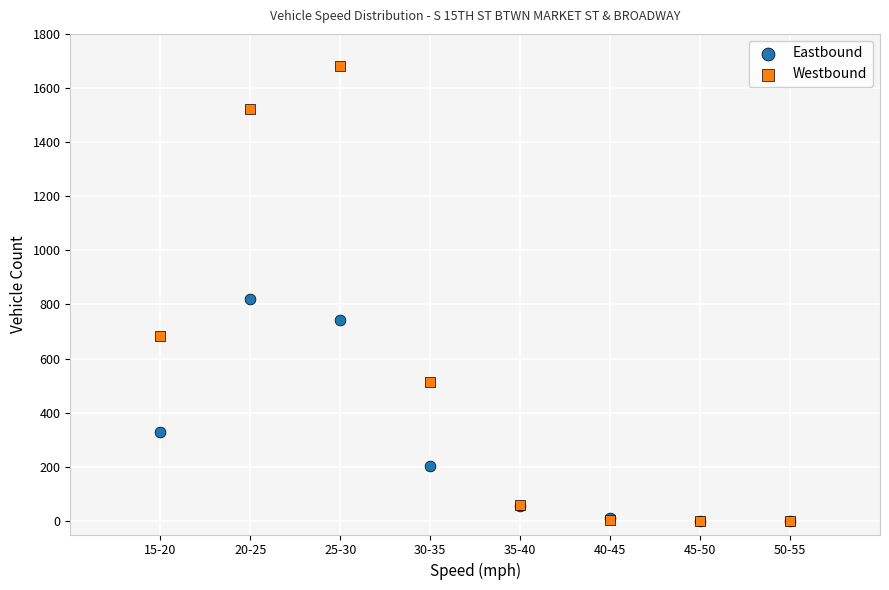

What are all the series names shown in the legend?

Eastbound, Westbound